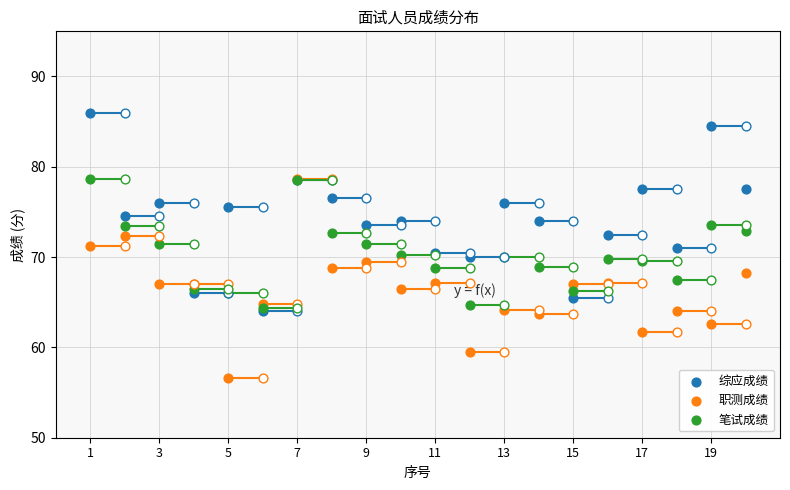

Which series contains the highest Y value?

综应成绩